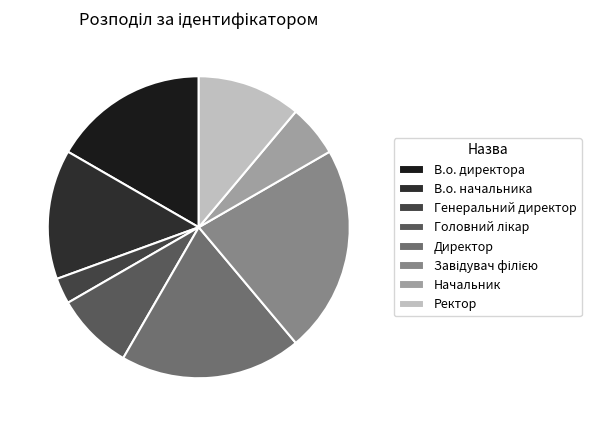

Which slice is the largest?

Завідувач філією